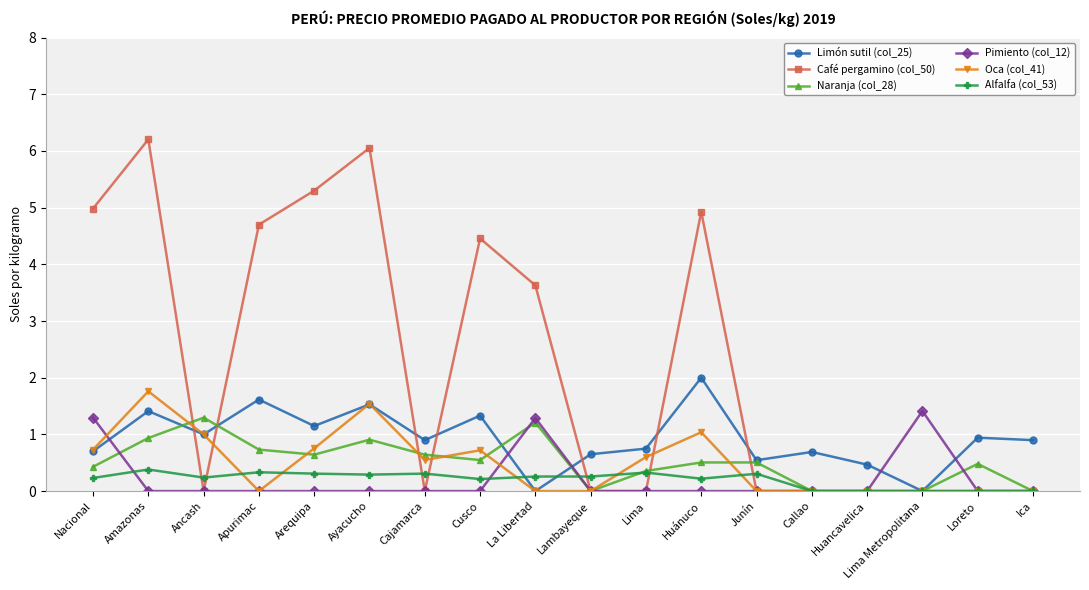

What is the value of the Limón sutil (col_25) point at the 18th from the left?

0.9